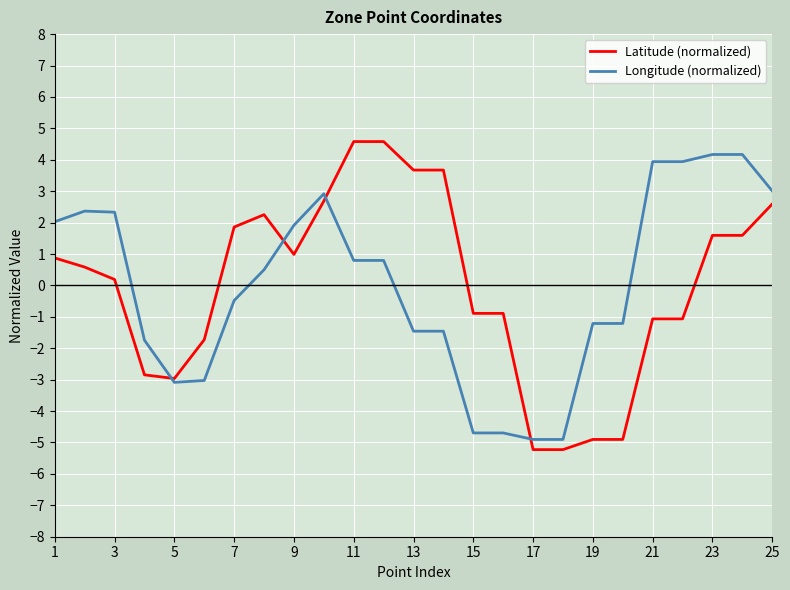

List the series in order of their peak value, highest first.

Latitude (normalized), Longitude (normalized)